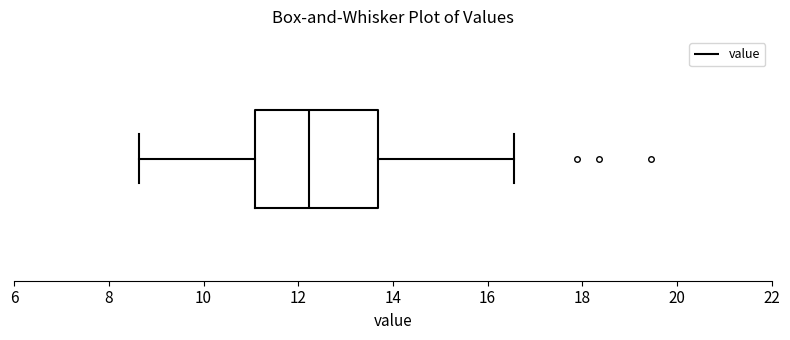

Transcribe this box plot: give where the median line is, the range the box spans, and where the two whiskers end, as read against the x-axis. The values are not printed on the chart, so give them approximately, as read against the axis.

median 12.2, box 11.0 to 13.6, whiskers 8.6 to 16.6